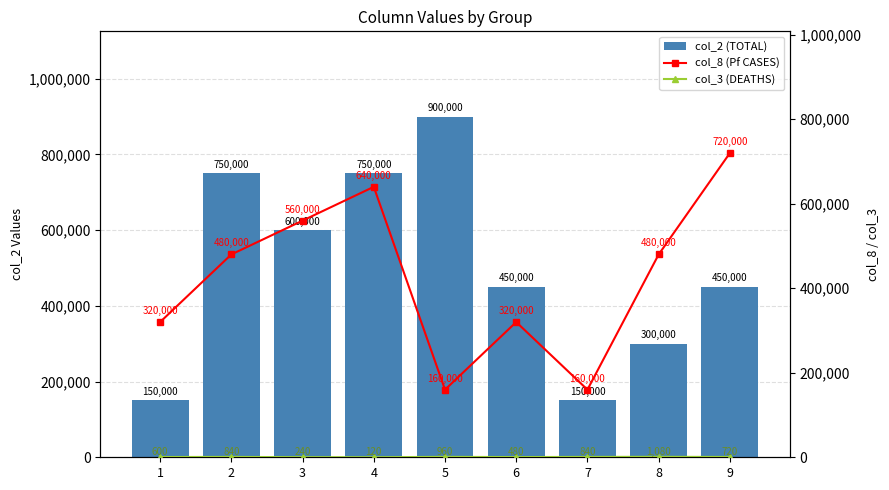

What is the difference between the highest and lowest values at 5?

899040